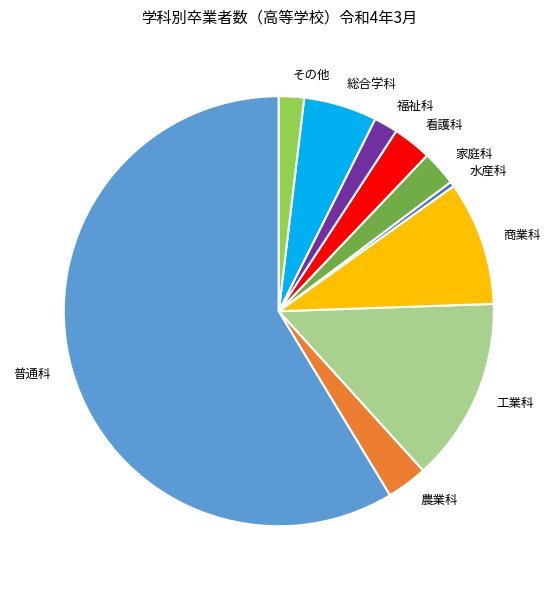

Is there a majority slice in this chart?

Yes